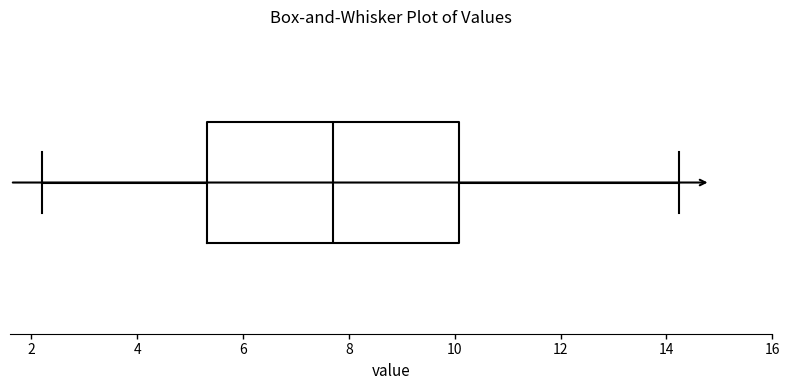

Where does the right whisker of the box end on the x-axis? The values are not printed on the chart, so give them approximately, as read against the axis.

14.2